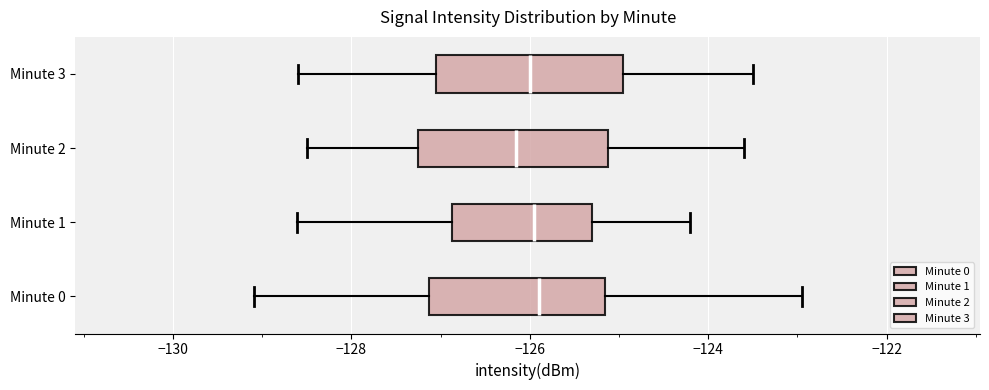

Reading bottom to top, read every box against the x-axis: the position of its median line, the range the box covers, and the ends of its whiskers. The values are not printed on the chart, so give them approximately, as read against the axis.

Minute 0: median -125.8, box -127.2 to -125.2, whiskers -129.0 to -123.0
Minute 1: median -126.0, box -126.8 to -125.4, whiskers -128.6 to -124.2
Minute 2: median -126.2, box -127.2 to -125.2, whiskers -128.4 to -123.6
Minute 3: median -126.0, box -127.0 to -125.0, whiskers -128.6 to -123.4